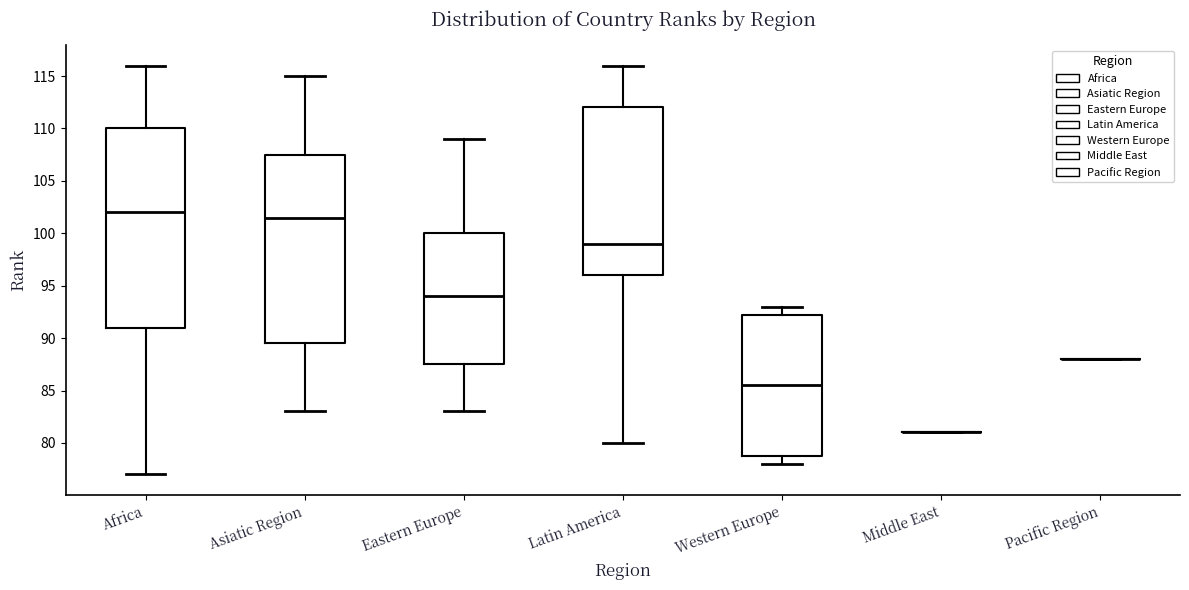

Reading left to right, read every box against the y-axis: the position of its median line, the range the box covers, and the ends of its whiskers. The values are not printed on the chart, so give them approximately, as read against the axis.

Africa: median 102.0, box 91.0 to 110.0, whiskers 77.0 to 116.0
Asiatic Region: median 101.5, box 89.5 to 107.5, whiskers 83.0 to 115.0
Eastern Europe: median 94.0, box 87.5 to 100.0, whiskers 83.0 to 109.0
Latin America: median 99.0, box 96.0 to 112.0, whiskers 80.0 to 116.0
Western Europe: median 85.5, box 79.0 to 92.5, whiskers 78.0 to 93.0
Middle East: box collapsed to a line at 81.0, whiskers 81.0 to 81.0
Pacific Region: box collapsed to a line at 88.0, whiskers 88.0 to 88.0